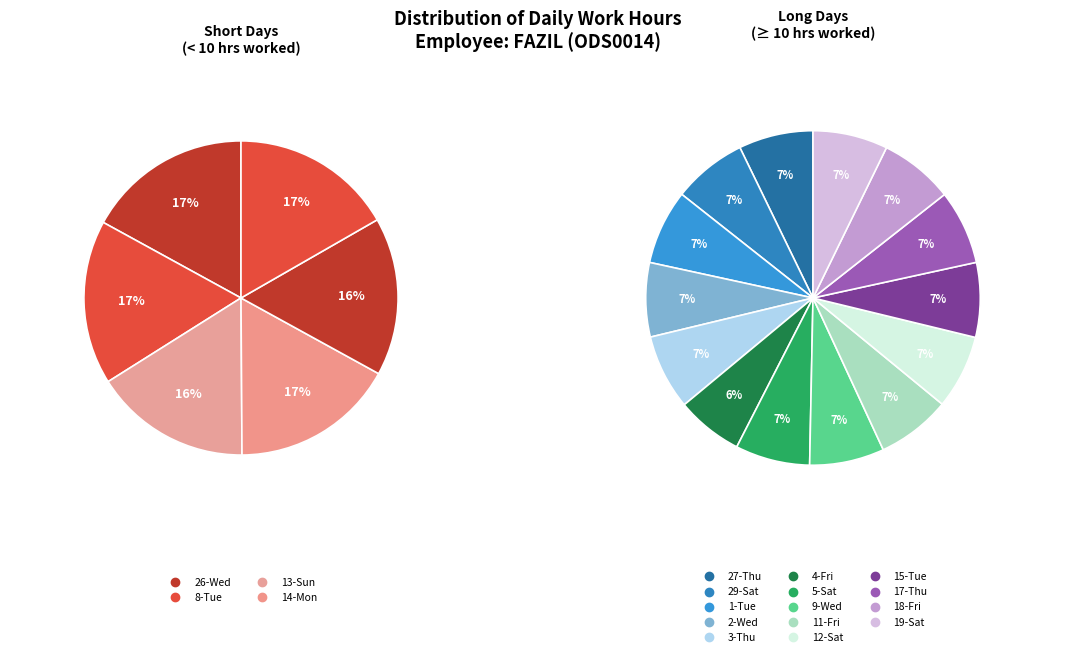

True or false: 12-Sat accounts for 1% of the total.

False